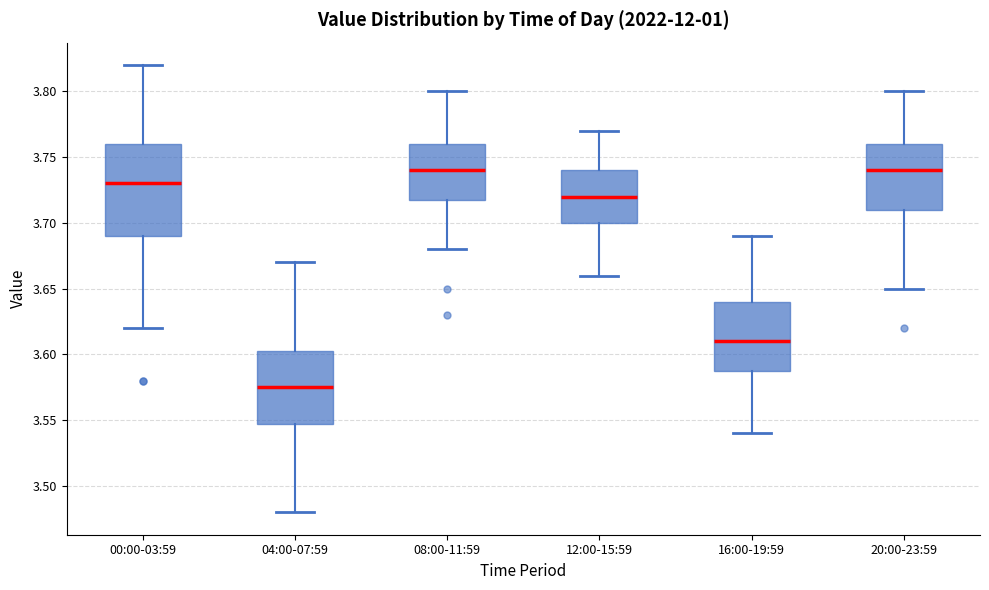

Comparing the boxes themselves (not the whiskers), which one is the tallest?

00:00-03:59